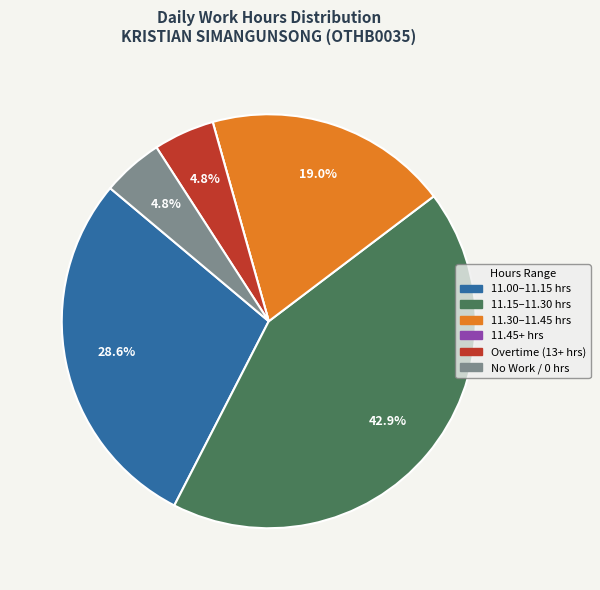

Is there a majority slice in this chart?

No